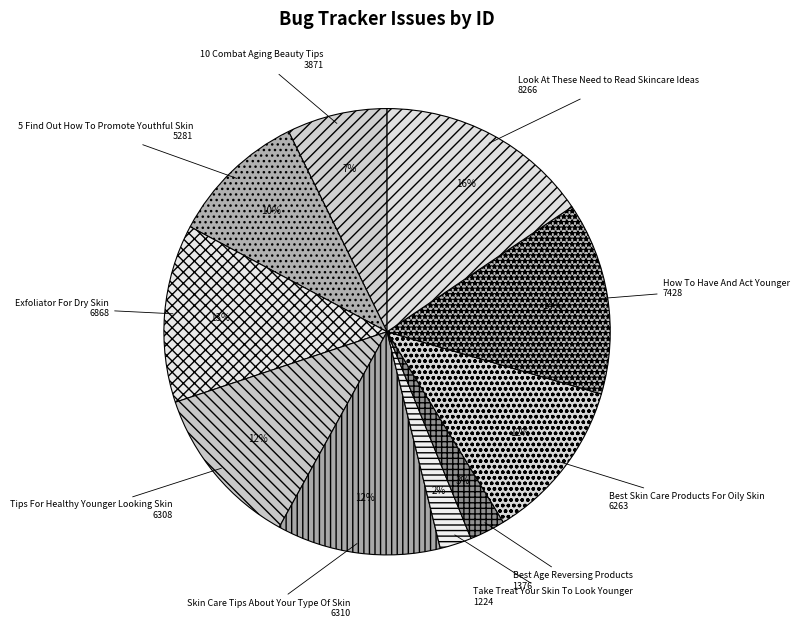

Does Take Treat Your Skin To Look Younger account for over 50% of the chart?

No